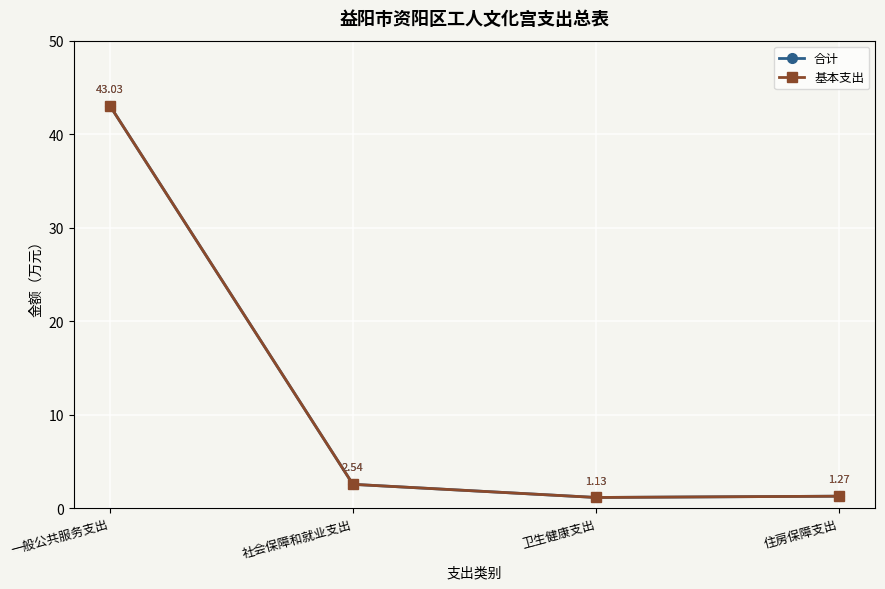

The 合计 series shows 1.0 at 社会保障和就业支出. True or false?

False